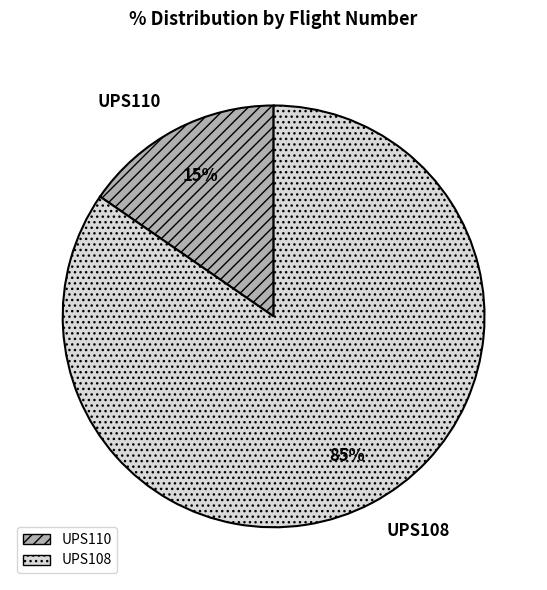

The UPS108 slice represents 76% of the pie. True or false?

False